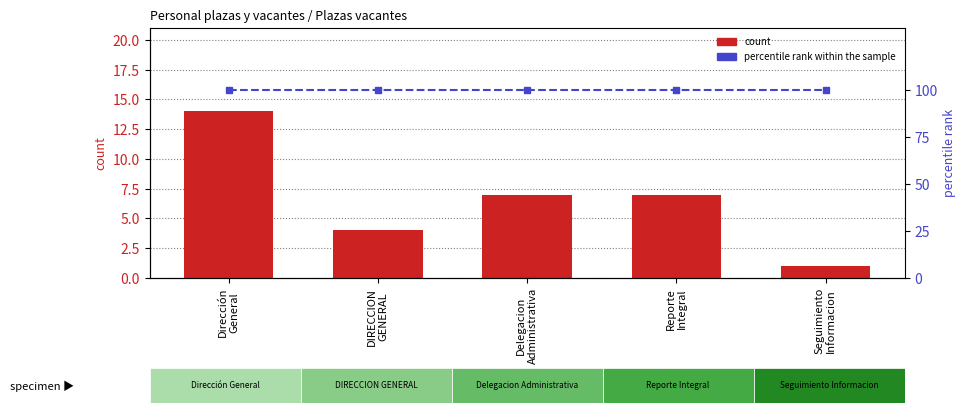

What is the highest value of the count series?

14